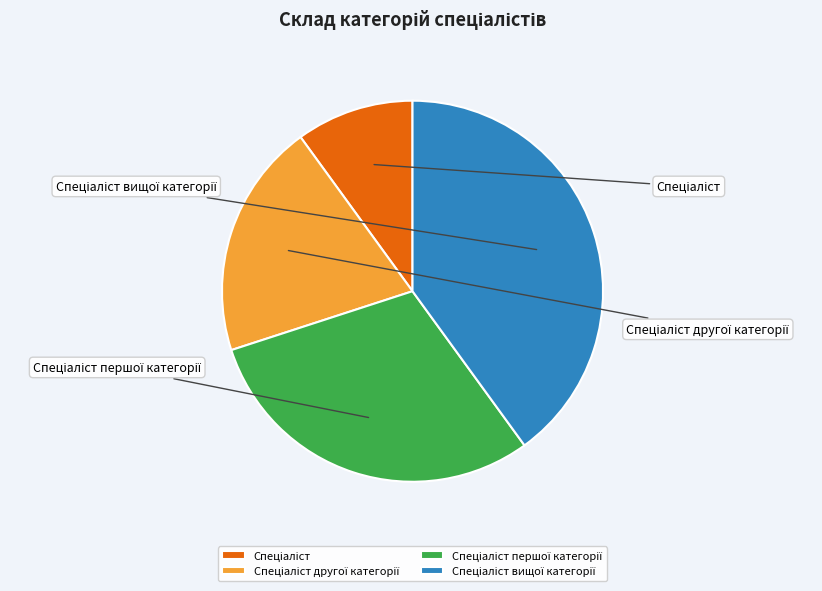

How much of the chart is everything except Спеціаліст вищої категорії?

60.0%